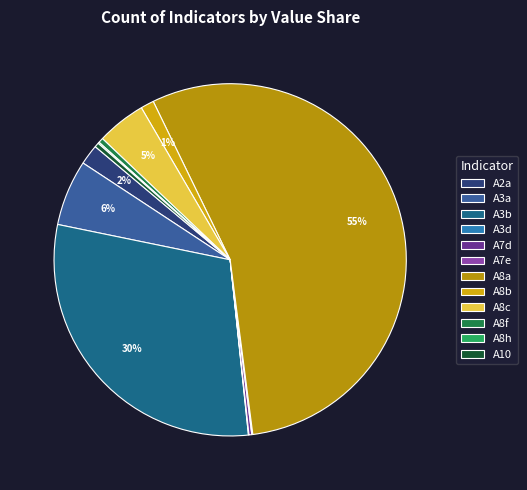

Which slice is the smallest?

A3d